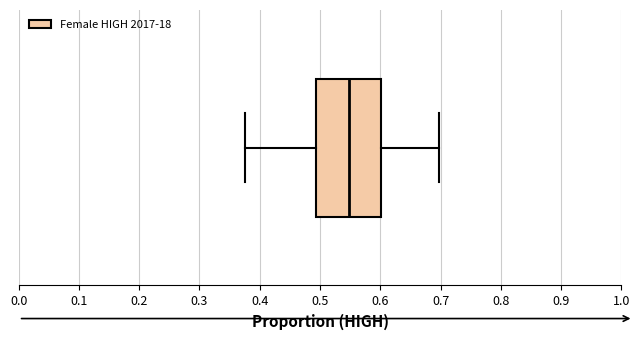

Read this box plot against the x-axis: the position of the median line, the range covered by the box, and the ends of both whiskers. The values are not printed on the chart, so give them approximately, as read against the axis.

median 0.55, box 0.49 to 0.60, whiskers 0.38 to 0.70